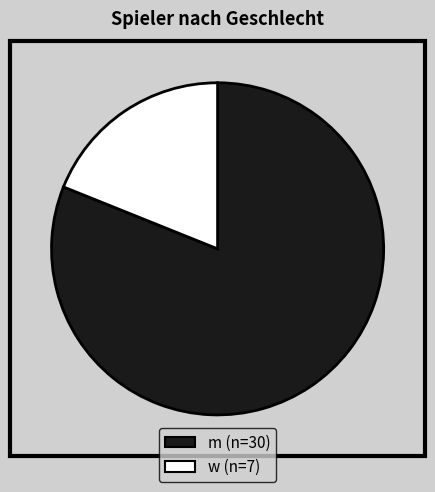

How many slices are in this pie chart?

2